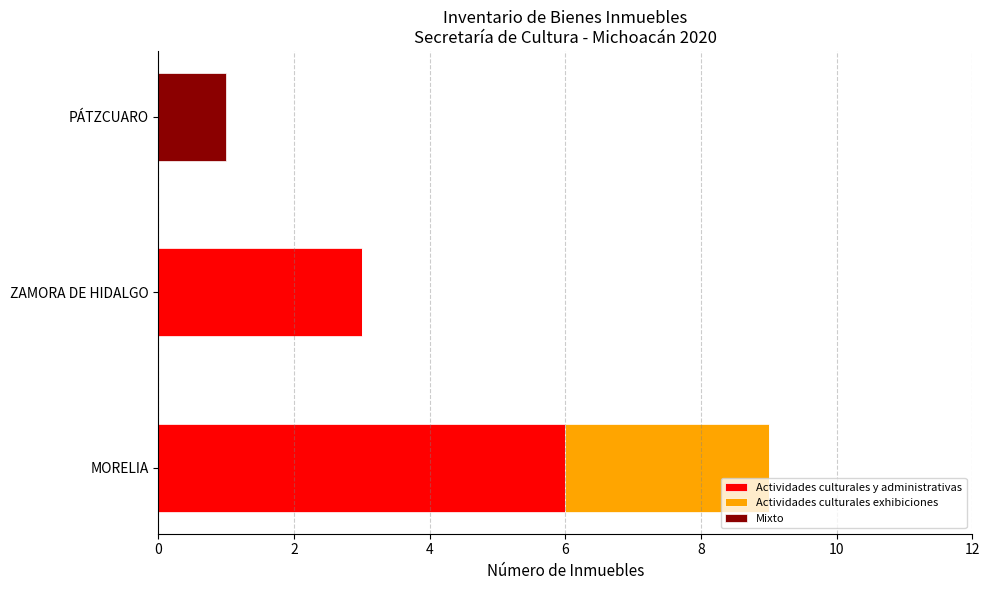

The Actividades culturales y administrativas series shows 0 at PÁTZCUARO. True or false?

True